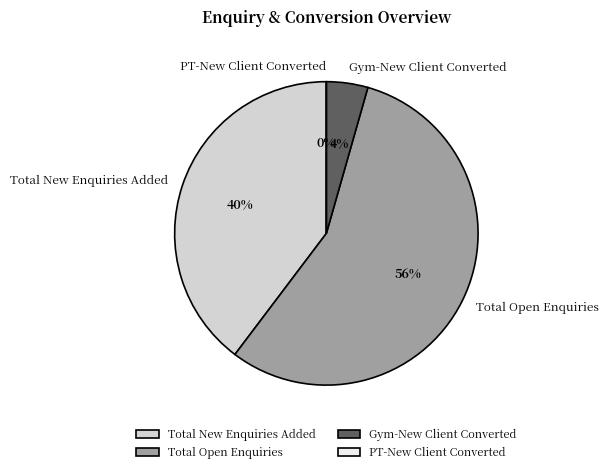

The Total New Enquiries Added slice represents 40% of the pie. True or false?

True